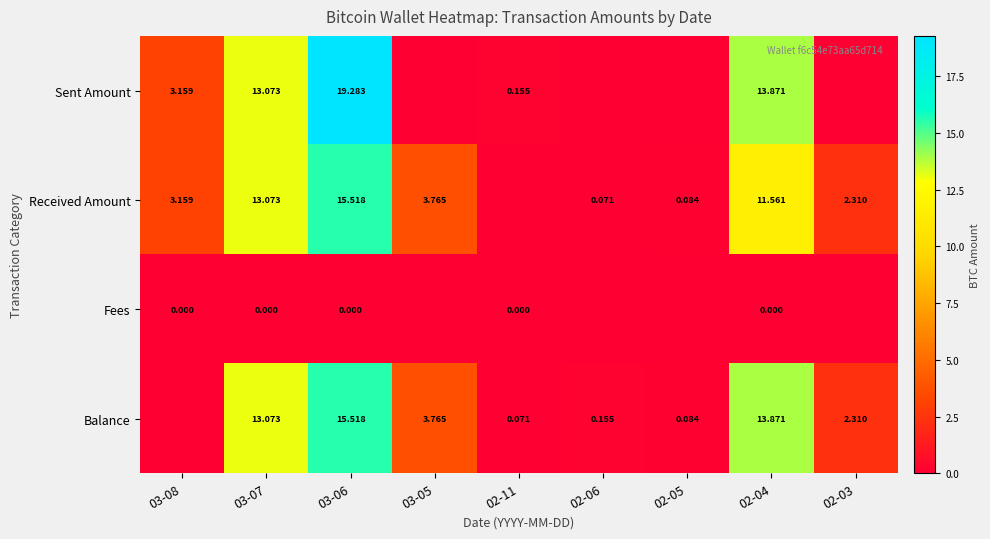

At how many categories does at least one series exceed 15?

1